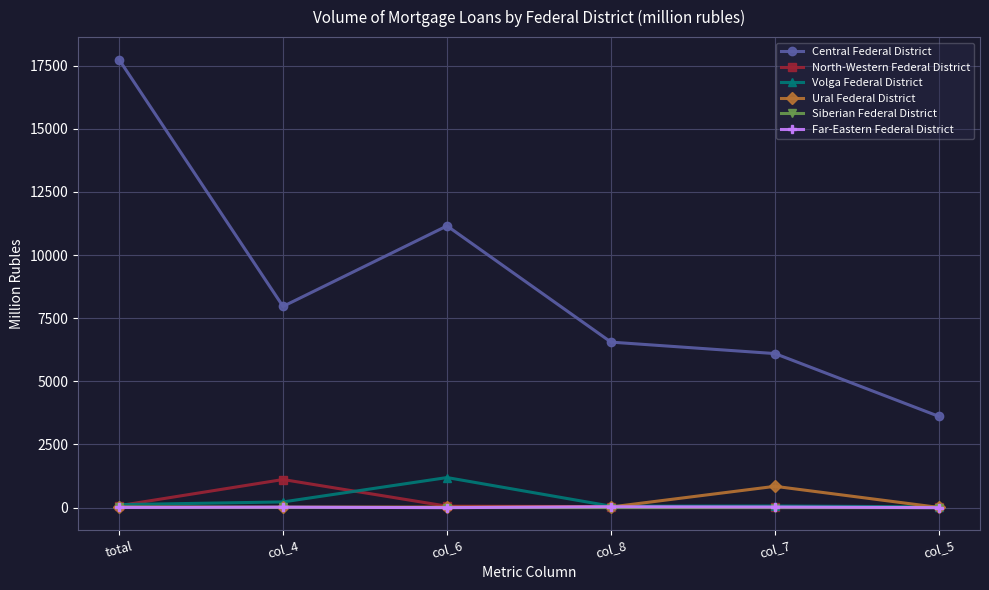

True or false: Far-Eastern Federal District and Central Federal District intersect in this chart.

False